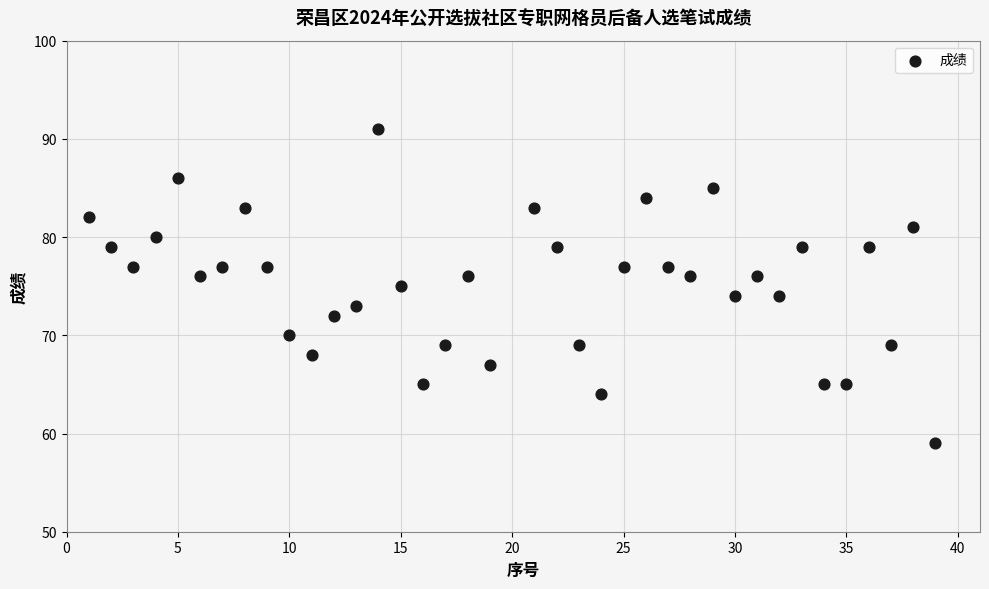

What is the range of Y values (max minus min)?

32